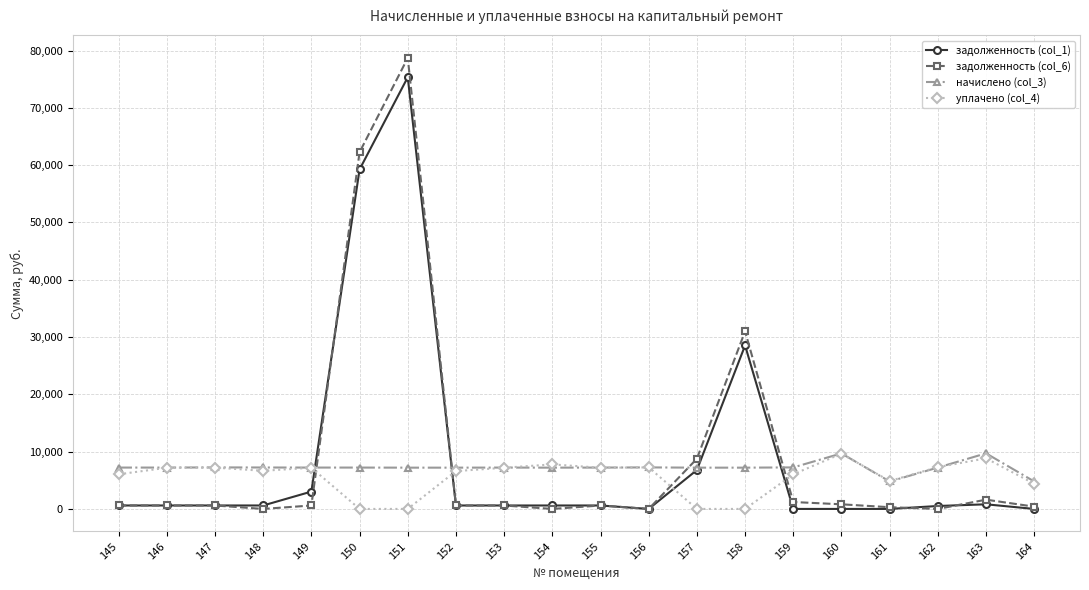

True or false: начислено (col_3) and задолженность (col_6) intersect in this chart.

True